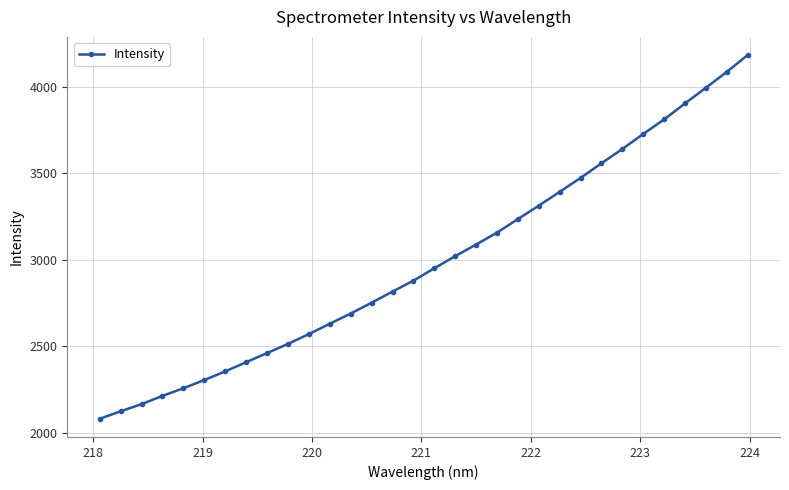

What is the average value?

2993.1